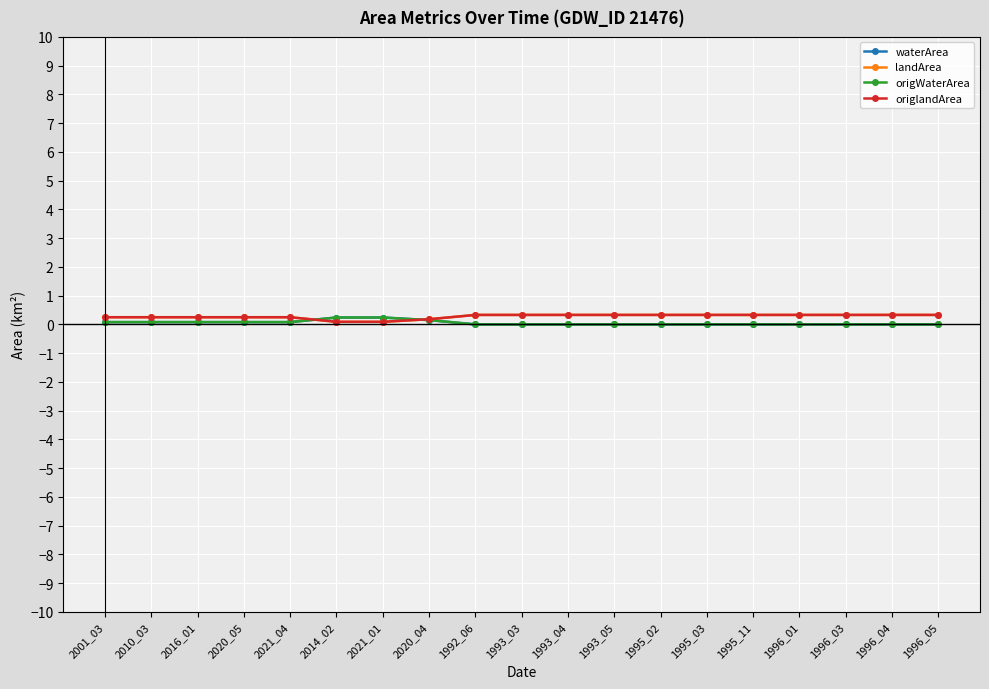

Is the value of origlandArea at 1996_05 greater than the value of landArea at 2016_01?

Yes